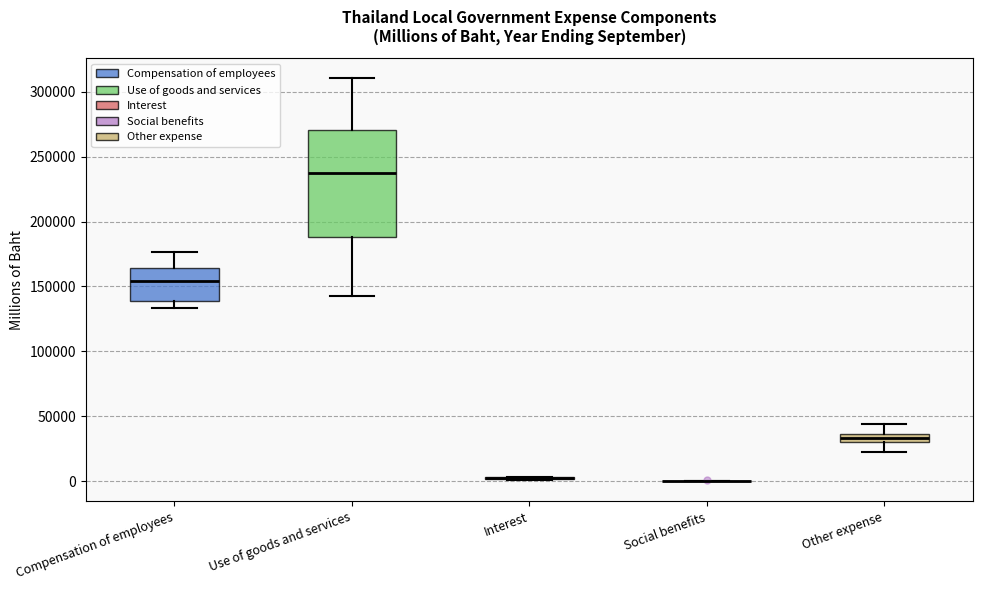

Which box is the tallest, from its lower edge to its upper edge?

Use of goods and services